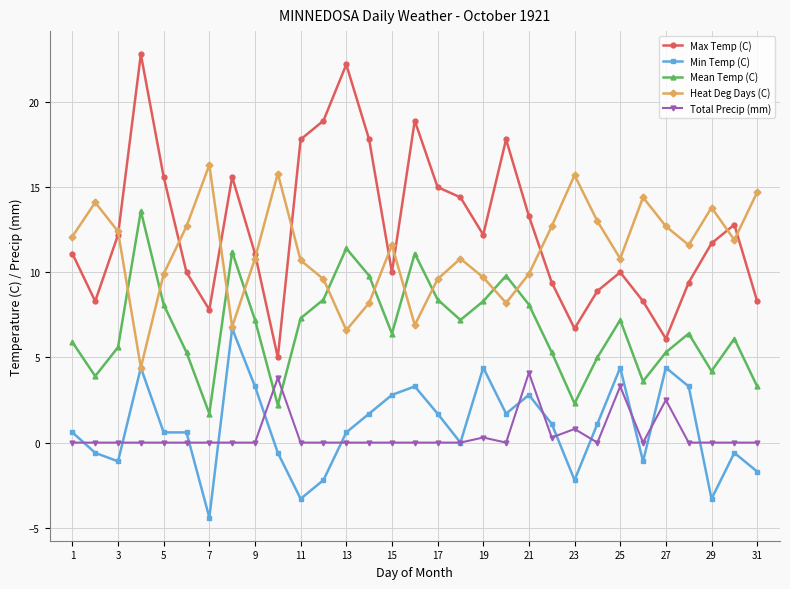

What is the difference between the second highest and second lowest values in the Min Temp (C) series?

7.7